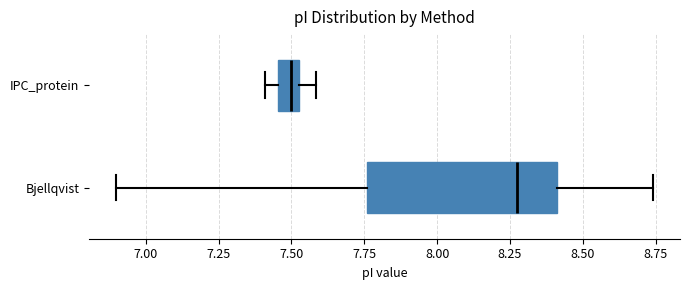

Comparing the boxes themselves (not the whiskers), which one is the widest?

Bjellqvist